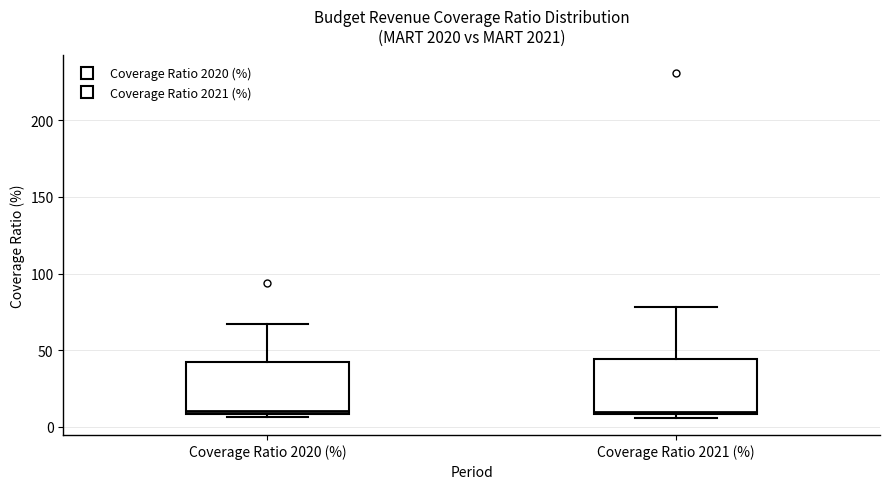

Where is the upper edge of the box for Coverage Ratio 2021 (%) on the y-axis? The values are not printed on the chart, so give them approximately, as read against the axis.

45